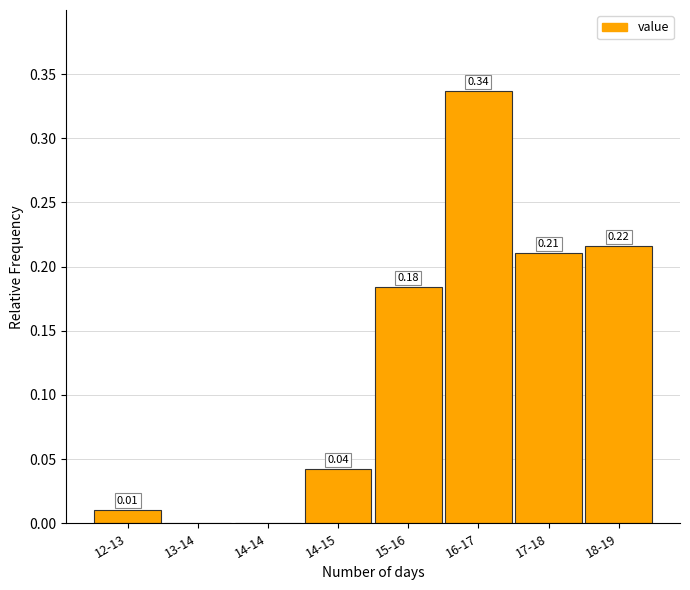

Between 14-15 and 12-13, which is larger?

14-15